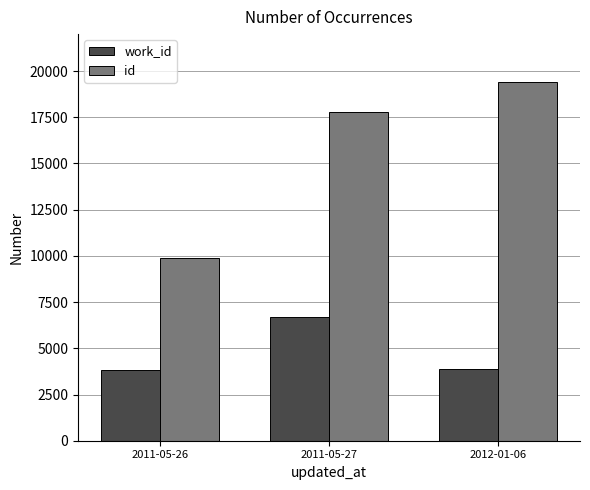

What are all the series names shown in the legend?

work_id, id